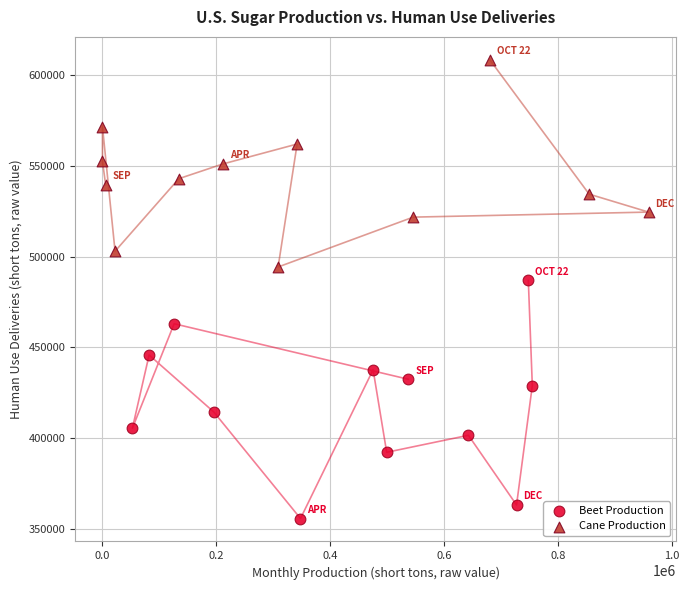

Which series reaches the minimum Y coordinate?

Beet Production